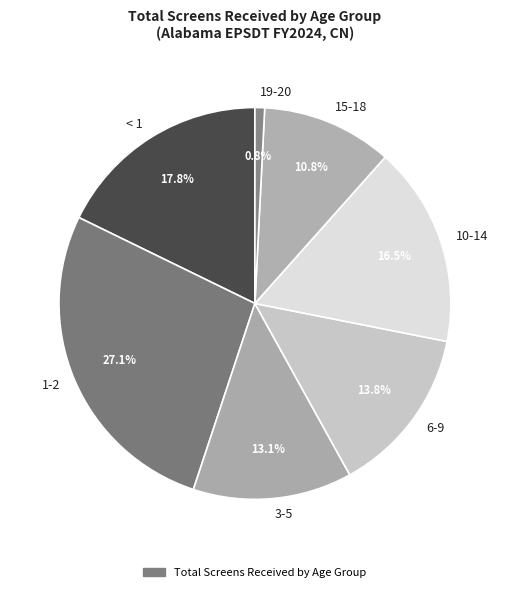

Which slice is the largest?

1-2